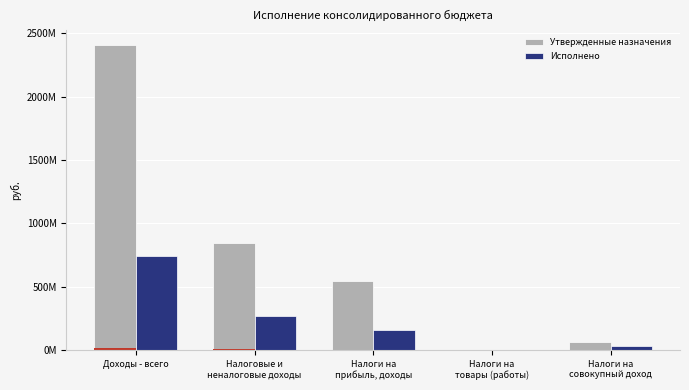

Rank the series by their maximum value, from highest to lowest.

Утвержденные назначения, Исполнено